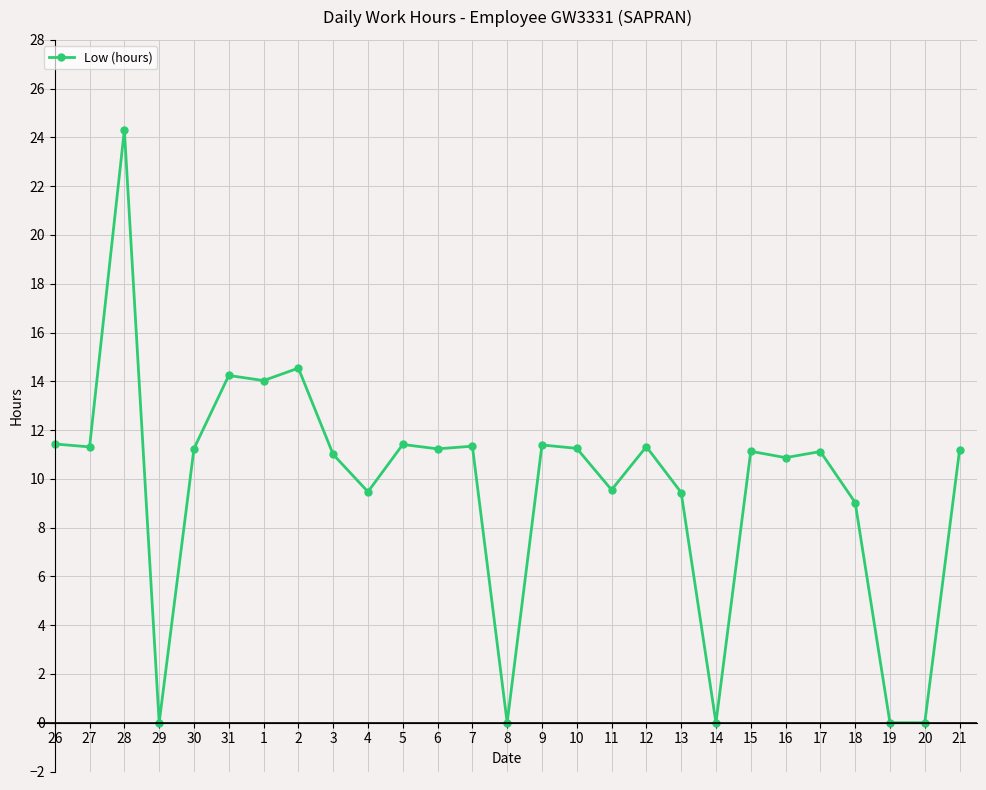

What is the sum of all values?

261.8